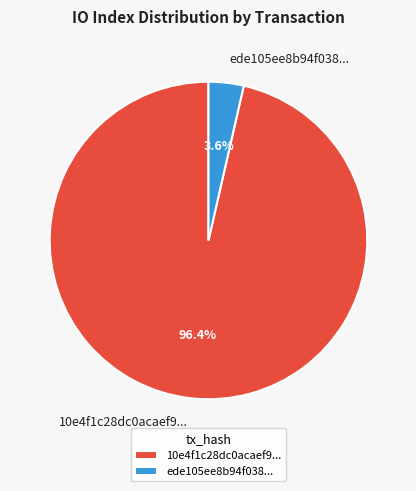

Rank the categories by value from lowest to highest.

ede105ee8b94f038..., 10e4f1c28dc0acaef9...